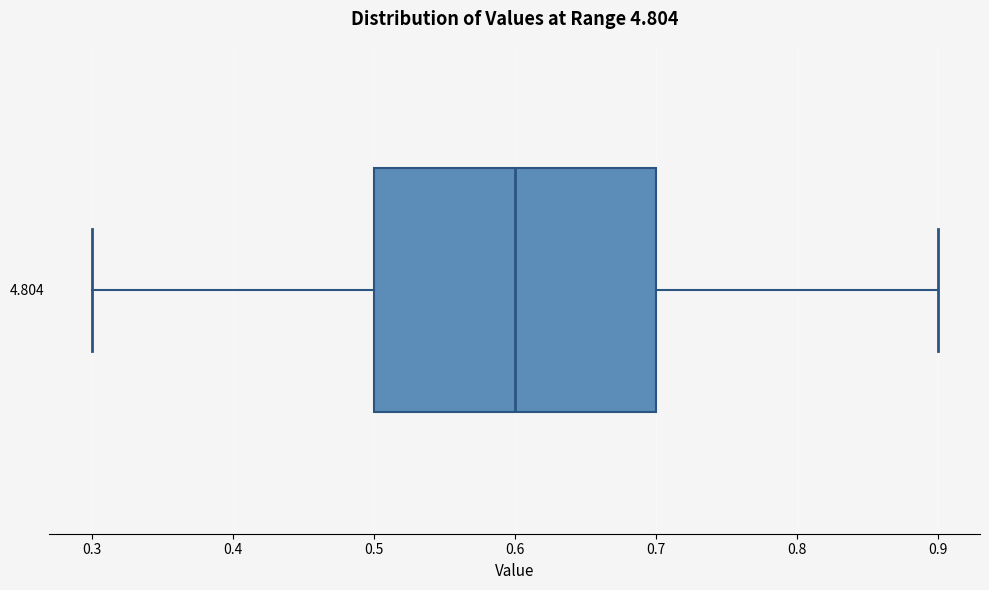

Read this box plot against the x-axis: the position of the median line, the range covered by the box, and the ends of both whiskers. The values are not printed on the chart, so give them approximately, as read against the axis.

median 0.6, box 0.5 to 0.7, whiskers 0.3 to 0.9